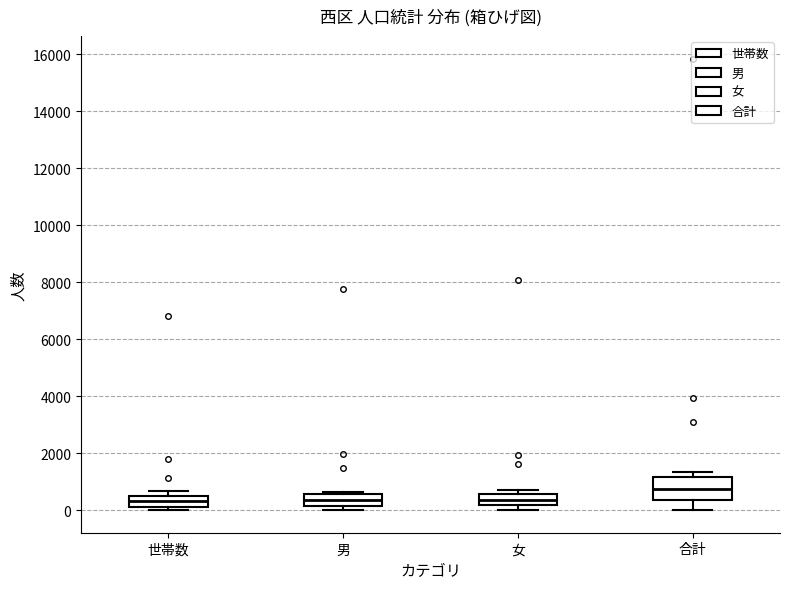

Reading left to right, read every box against the y-axis: the position of its median line, the range the box covers, and the ends of its whiskers. The values are not printed on the chart, so give them approximately, as read against the axis.

世帯数: median 400, box 200 to 600, whiskers 0 to 600 (just above the box's upper edge)
男: median 400, box 200 to 600, whiskers 0 to 600 (just above the box's upper edge)
女: median 400, box 200 to 600, whiskers 0 to 800
合計: median 800, box 400 to 1200, whiskers 0 to 1400